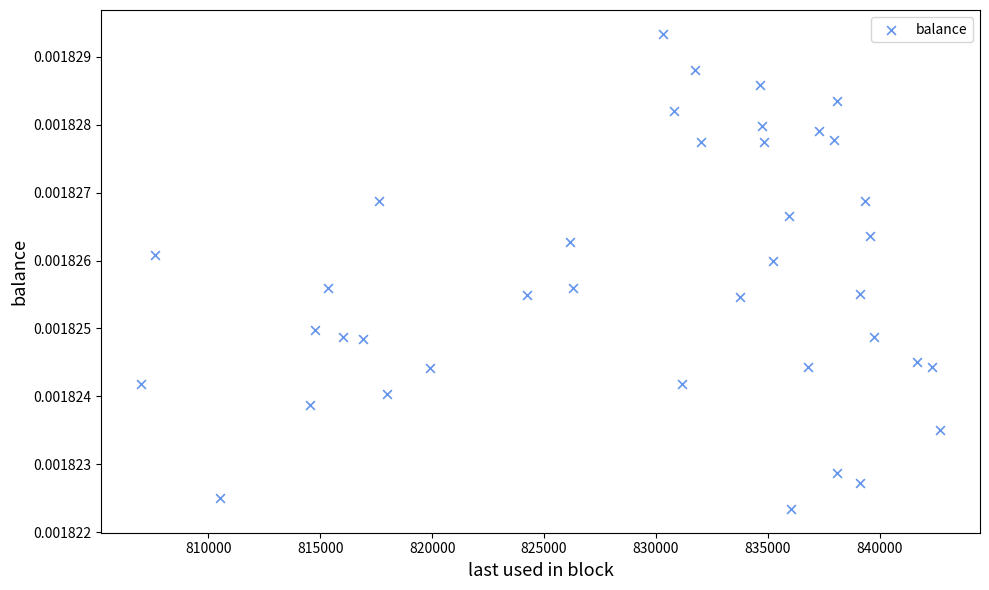

What is the range of X values (max minus min)?

35679.0